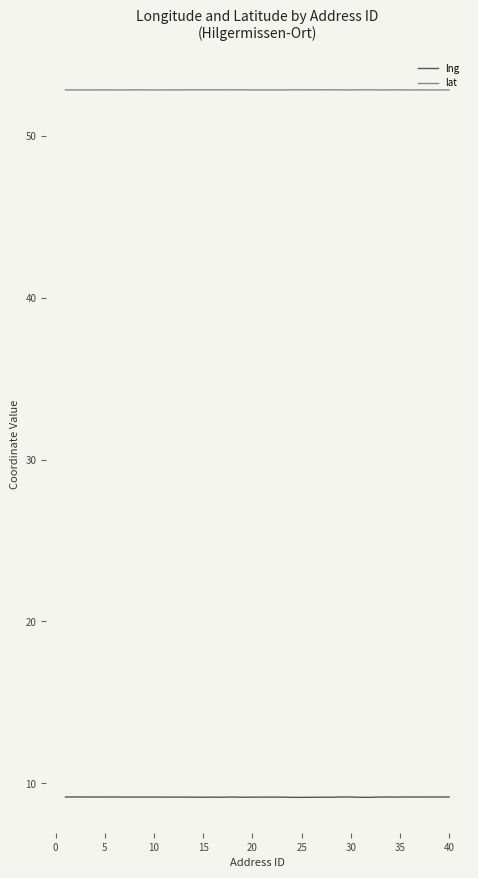

What is the greatest value displayed?

52.8